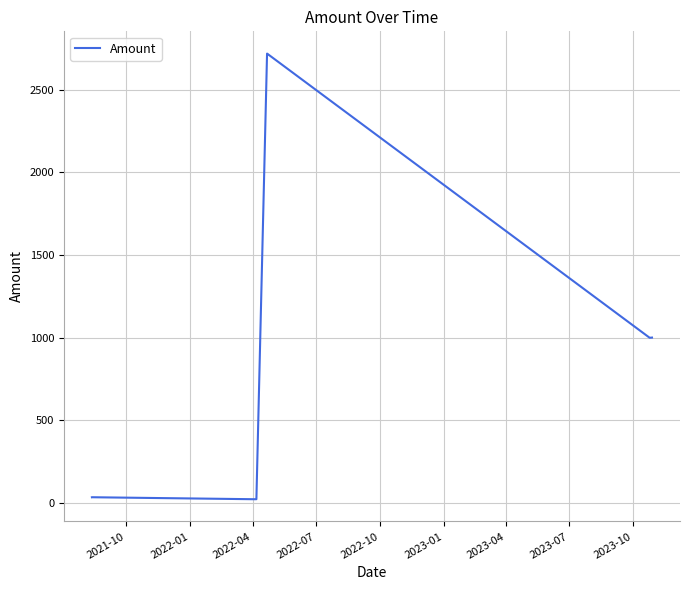

What is the sum of all values?

7546.9